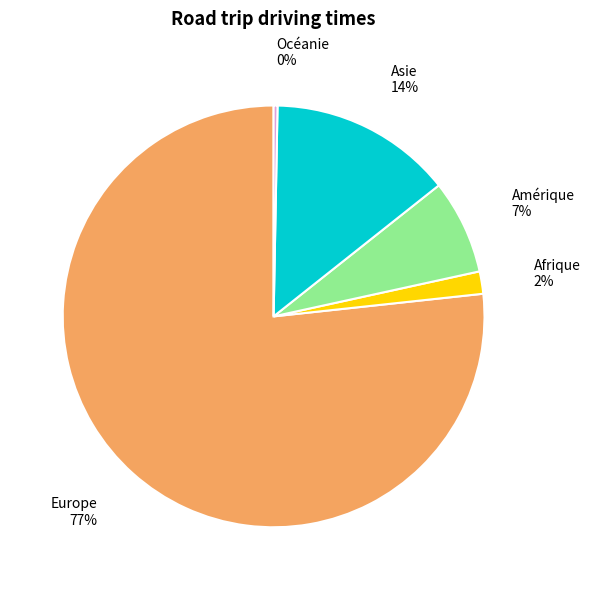

What percentage is the Europe slice, to the nearest percent?

77%